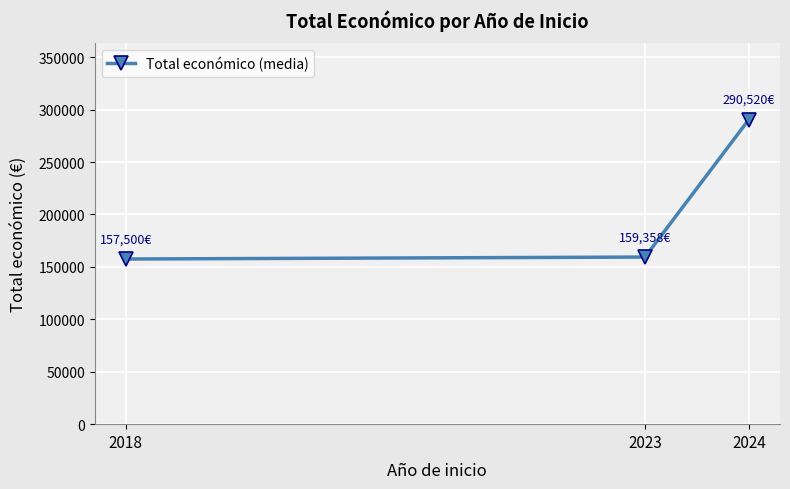

Where is the data nearest to the value 224010?

2023